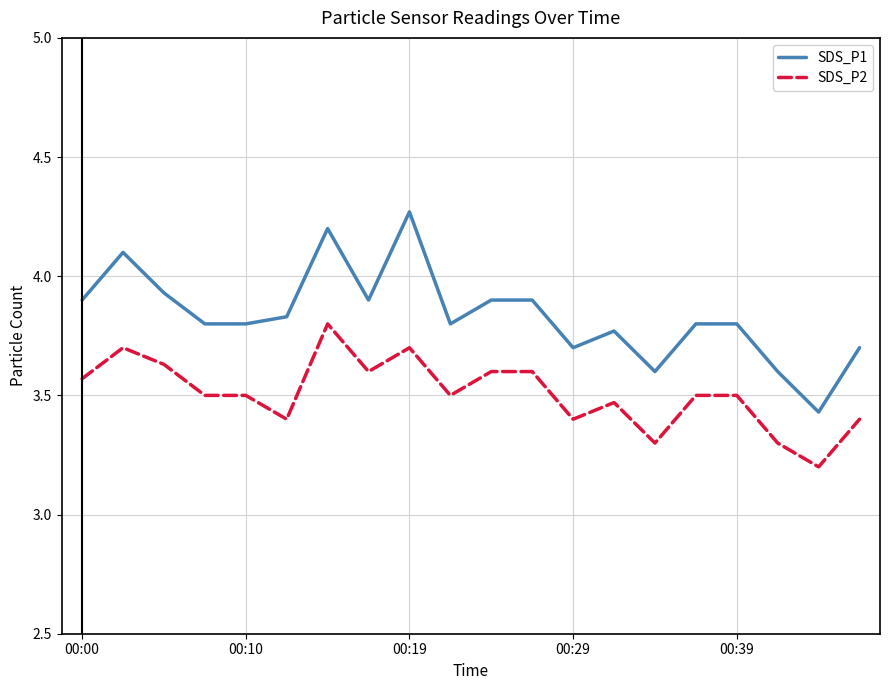

True or false: SDS_P1 and SDS_P2 cross at least once.

False